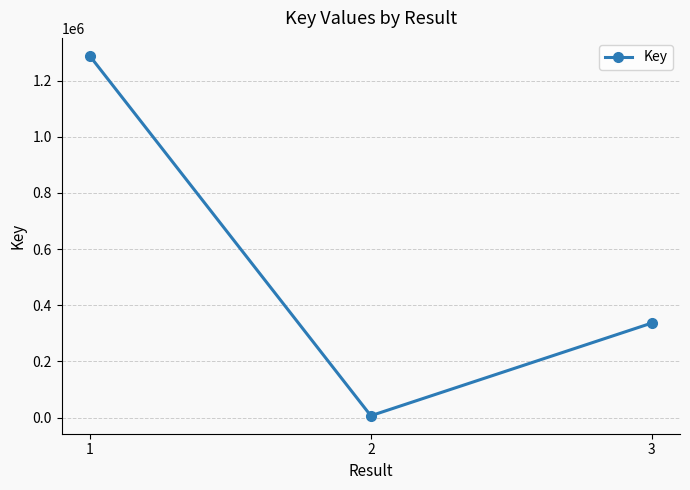

What is the difference between the maximum and minimum values?

1281440